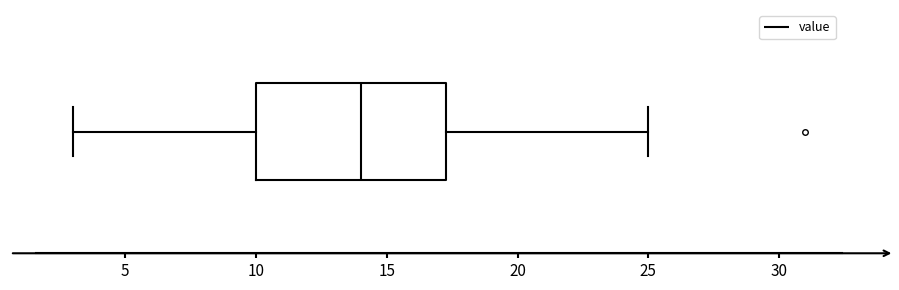

Read this box plot against the x-axis: the position of the median line, the range covered by the box, and the ends of both whiskers. The values are not printed on the chart, so give them approximately, as read against the axis.

median 14.0, box 10.0 to 17.5, whiskers 3.0 to 25.0